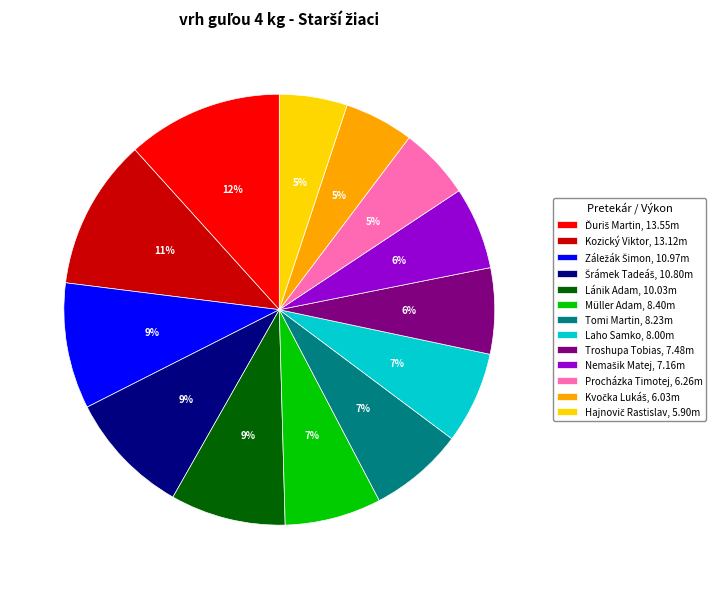

To the nearest percent, what portion does Laho Samko, 8.00m represent?

7%